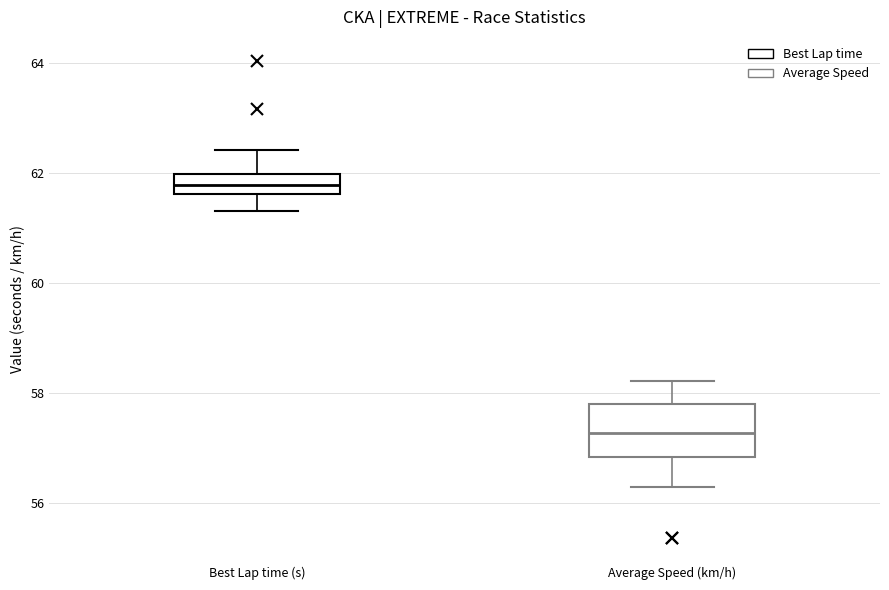

Reading left to right, read every box against the y-axis: the position of its median line, the range the box covers, and the ends of its whiskers. The values are not printed on the chart, so give them approximately, as read against the axis.

Best Lap time (s): median 61.8, box 61.6 to 62.0, whiskers 61.4 to 62.4
Average Speed (km/h): median 57.2, box 56.8 to 57.8, whiskers 56.4 to 58.2